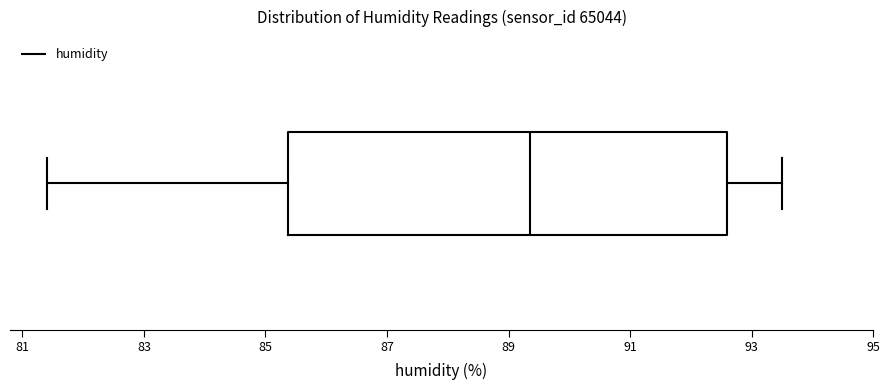

Read this box plot against the x-axis: the position of the median line, the range covered by the box, and the ends of both whiskers. The values are not printed on the chart, so give them approximately, as read against the axis.

median 89.4, box 85.4 to 92.6, whiskers 81.4 to 93.6